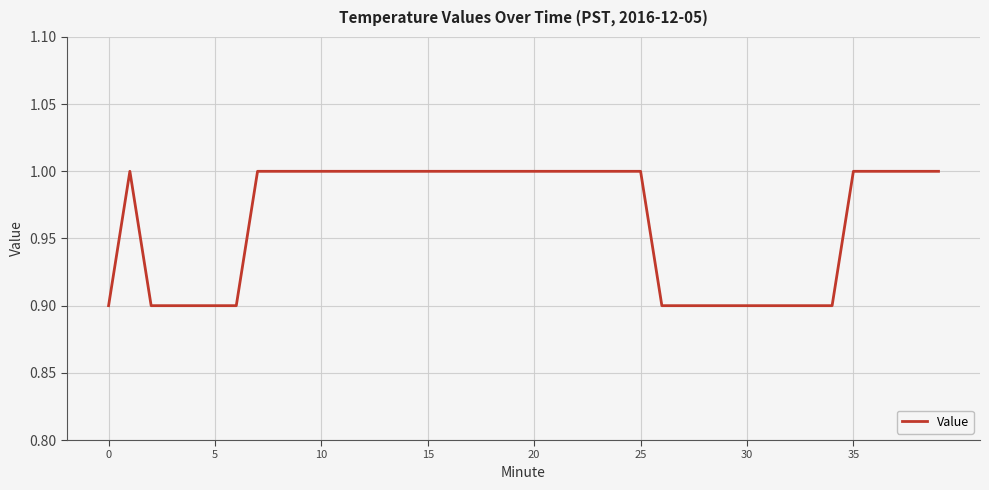

What is the maximum value shown in the chart?

1.0